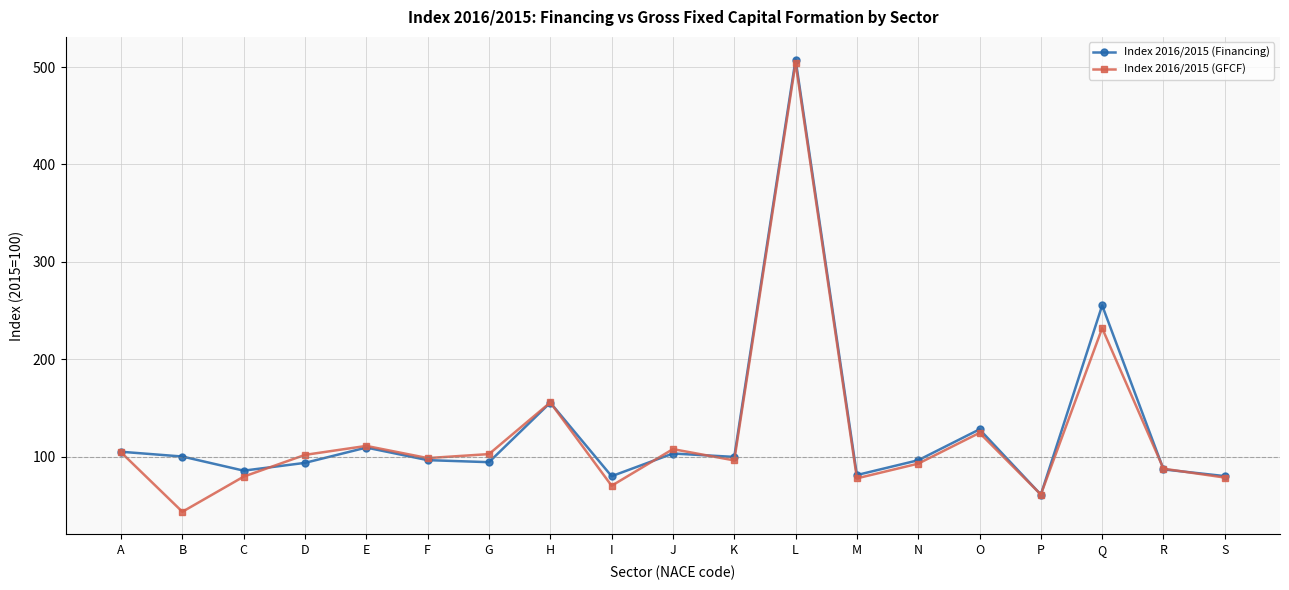

Is the value of Index 2016/2015 (GFCF) at B greater than the value of Index 2016/2015 (Financing) at Q?

No